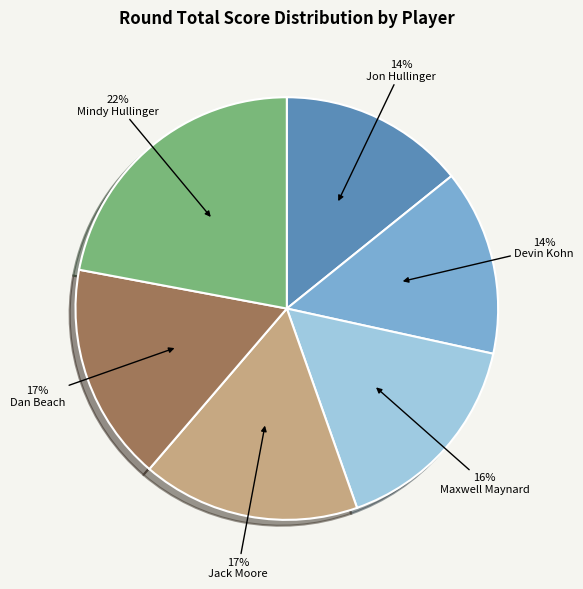

Is it true that Jon Hullinger is 1% of the pie?

False